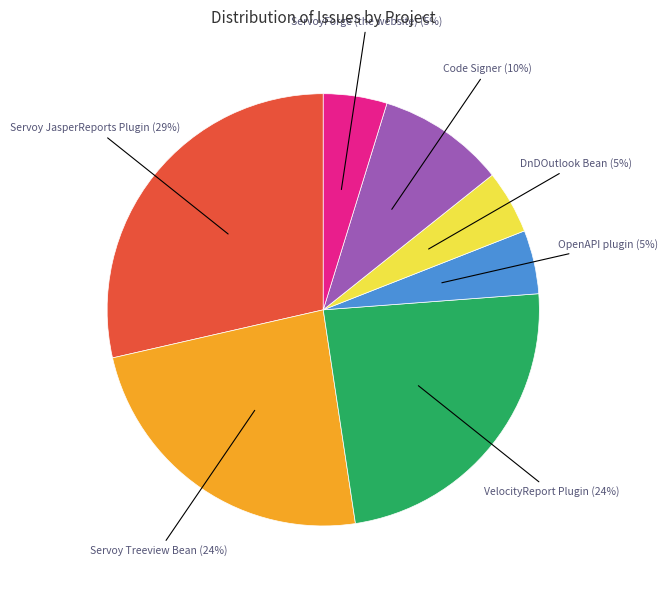

Count the number of slices in the pie.

7